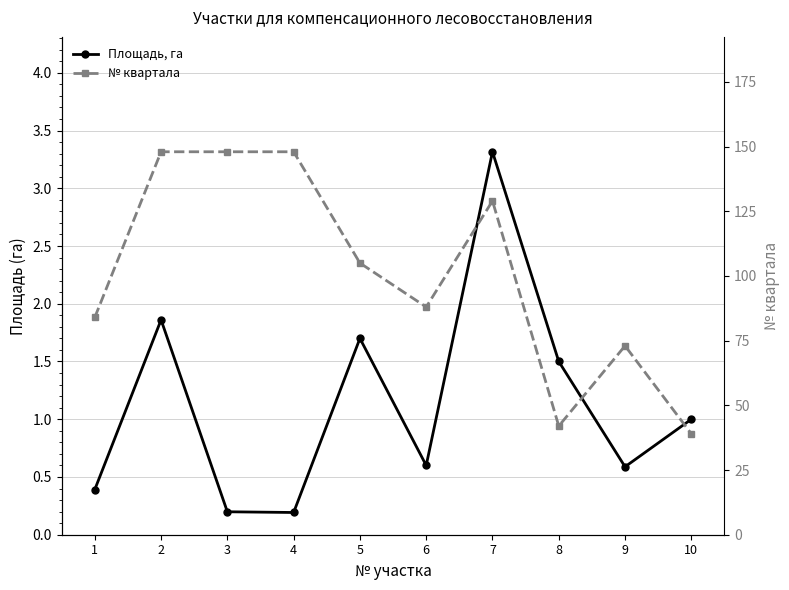

At 4, list the series in order from smallest to largest.

Площадь, га, № квартала